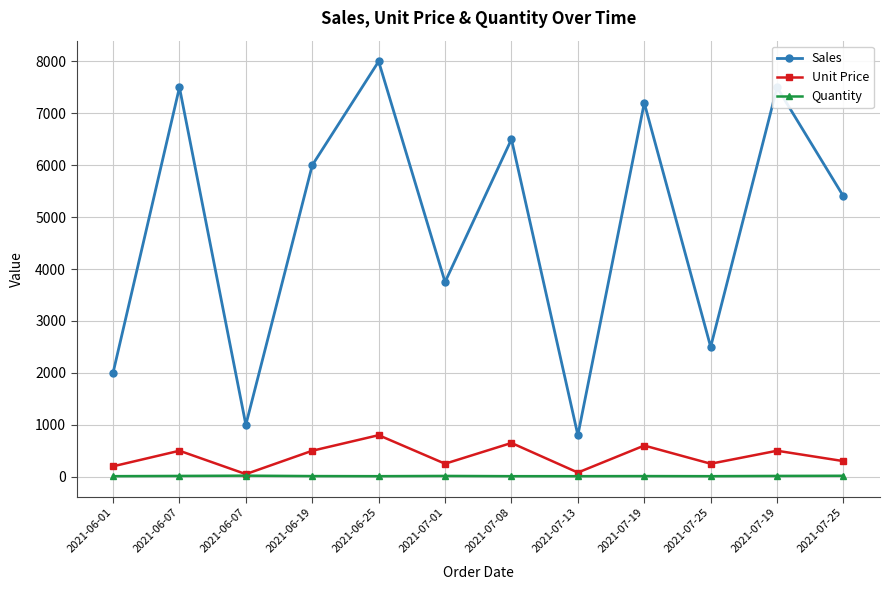

Is it true that Quantity equals 23 at 2021-07-01?

False